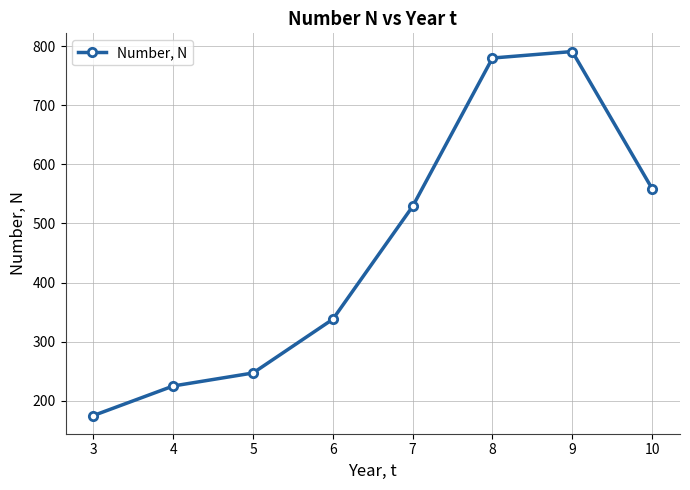

True or false: the data has more than 2 interior local peaks.

False